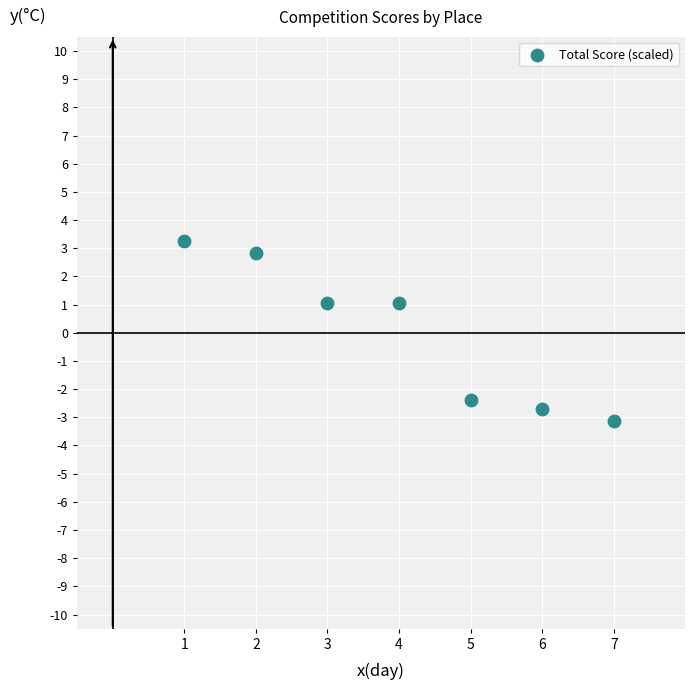

What is the range of Y values (max minus min)?

6.4